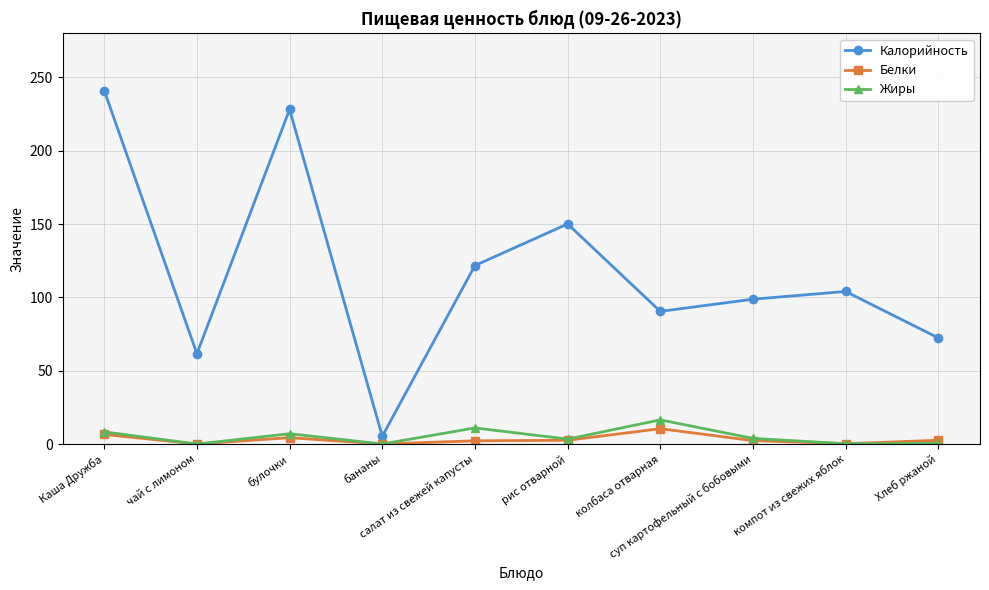

True or false: Жиры has more than 0 points higher than both neighbors.

True